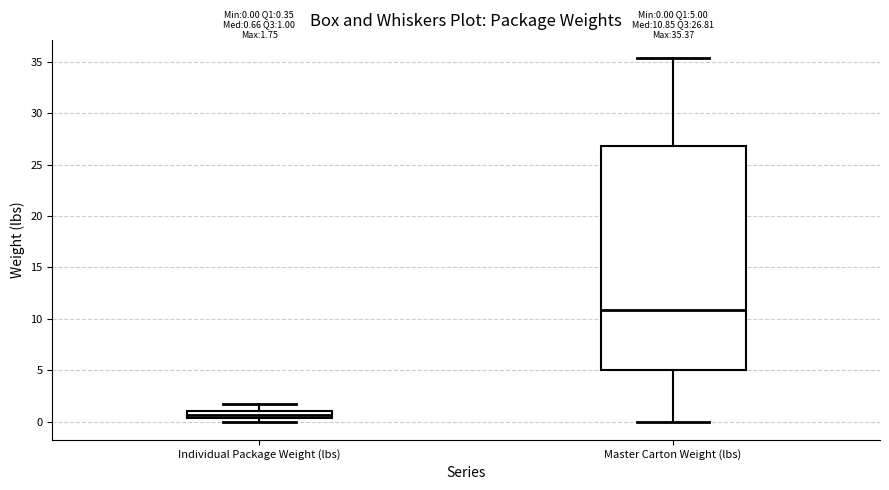

Which box is the tallest, from its lower edge to its upper edge?

Master Carton Weight (lbs)